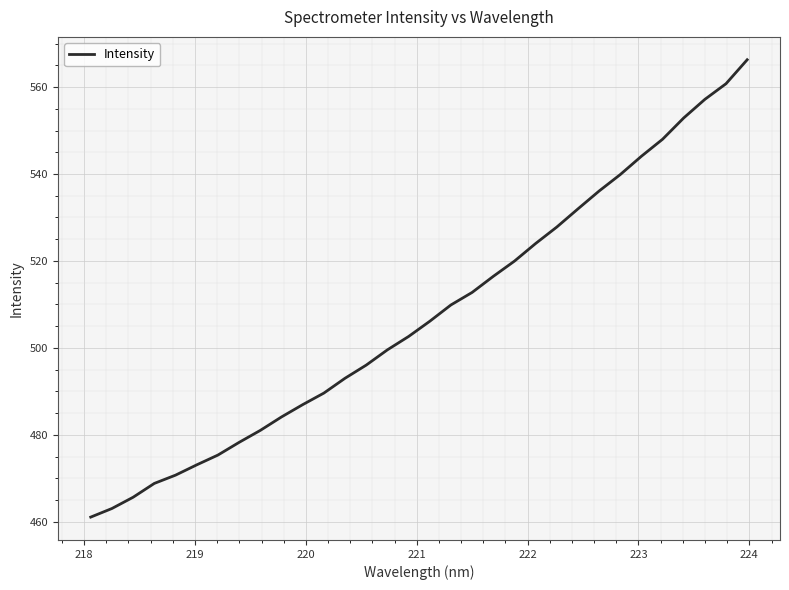

What is the smallest value displayed?

461.1